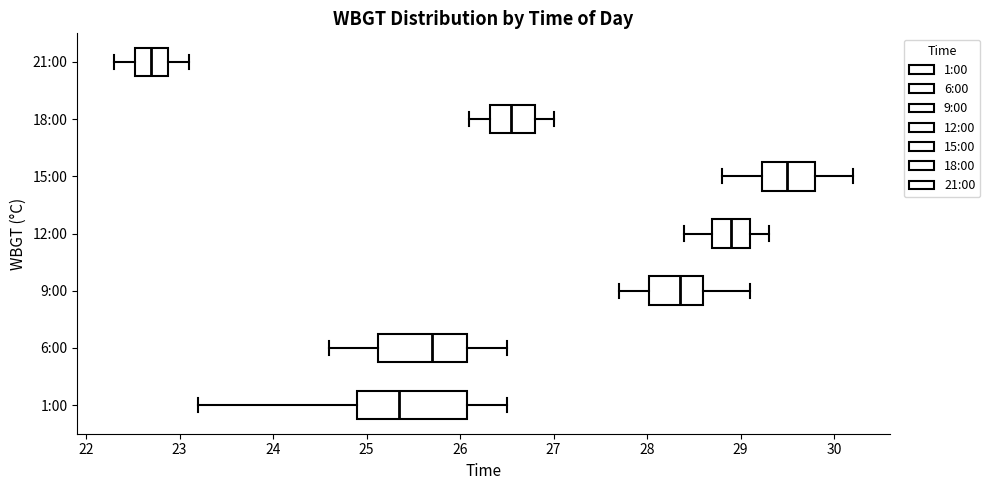

Which box's median line is the furthest to the right?

15:00